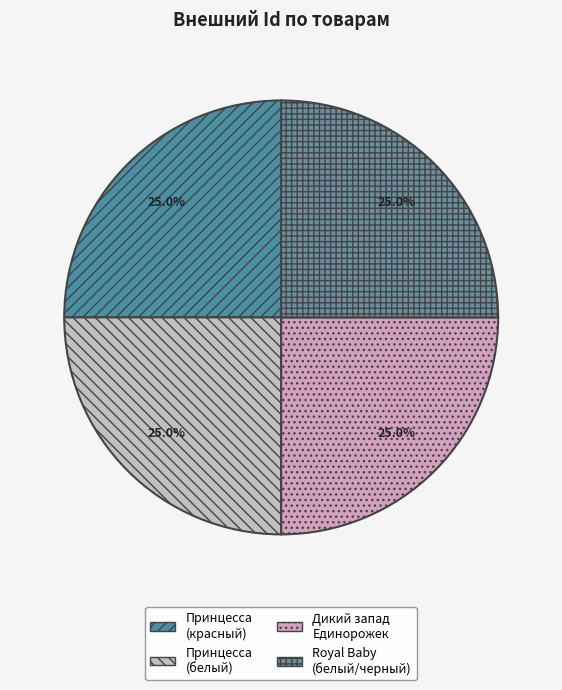

How many slices are in this pie chart?

4